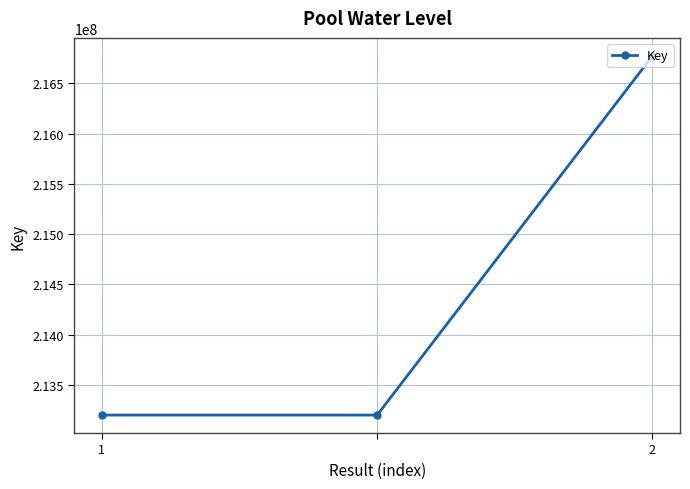

What is the minimum value shown in the chart?

213198407